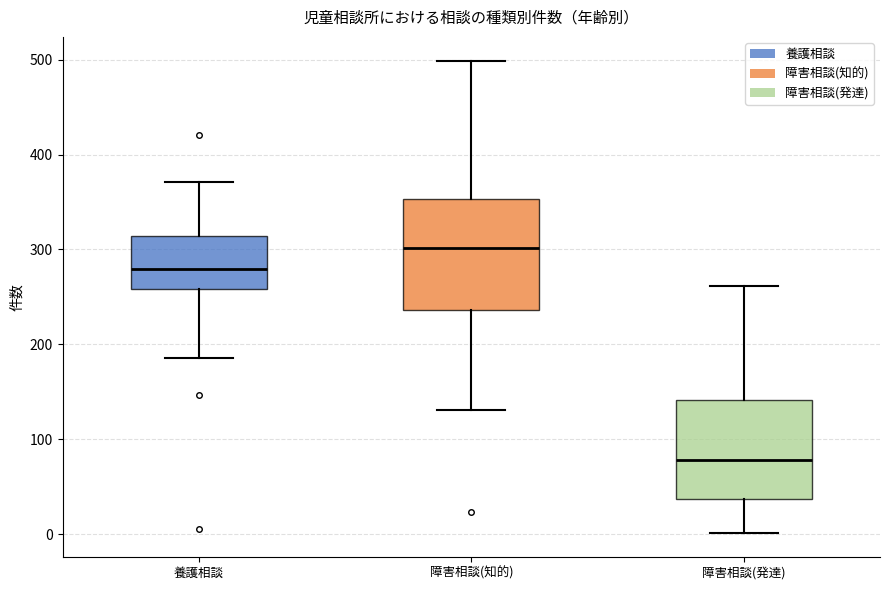

Which box is the tallest, from its lower edge to its upper edge?

障害相談(知的)